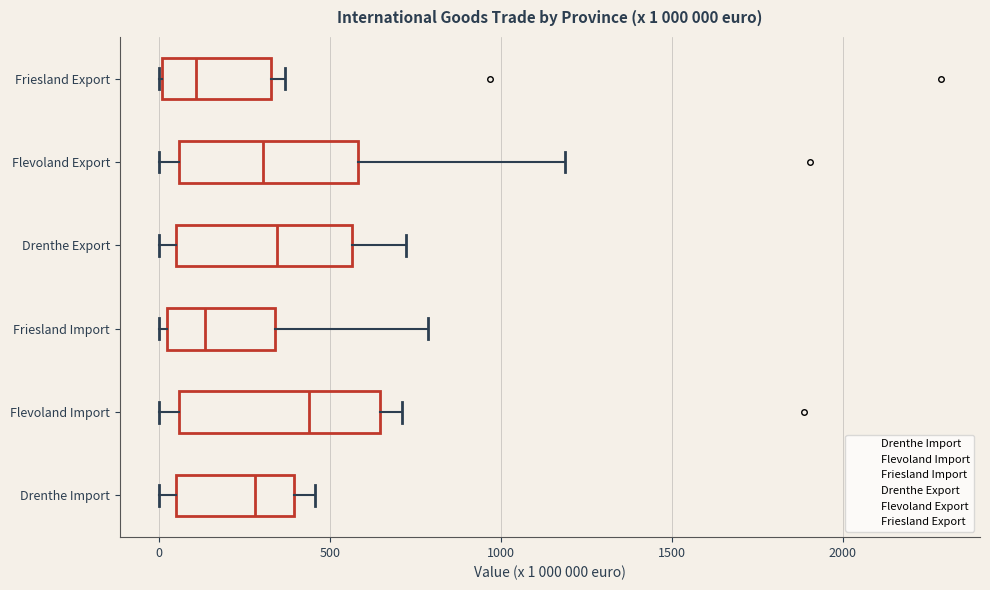

Which box is the widest, from its left edge to its right edge?

Flevoland Import